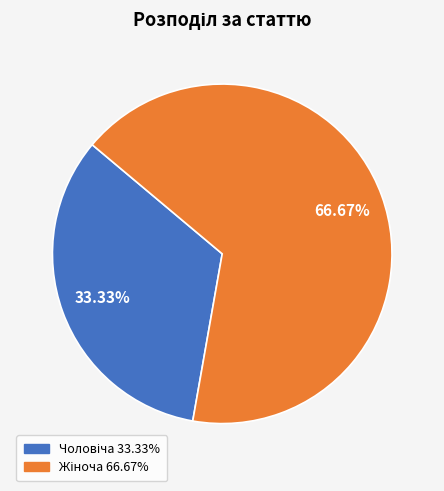

Is there a majority slice in this chart?

Yes